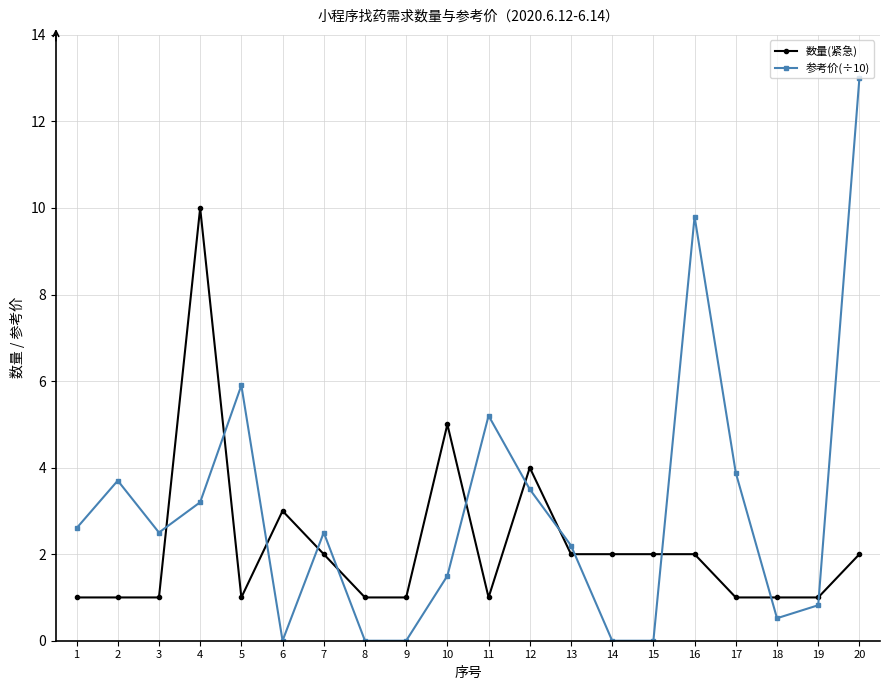

Reading left to right, what are all the values shown in this chart?

数量(紧急): 1.0	1.0	1.0	10.0	1.0	3.0	2.0	1.0	1.0	5.0	1.0	4.0	2.0	2.0	2.0	2.0	1.0	1.0	1.0	2.0
参考价(÷10): 2.6	3.7	2.5	3.2	5.9	0.0	2.5	0.0	0.0	1.5	5.2	3.5	2.2	0.0	0.0	9.8	3.9	0.5	0.8	13.0